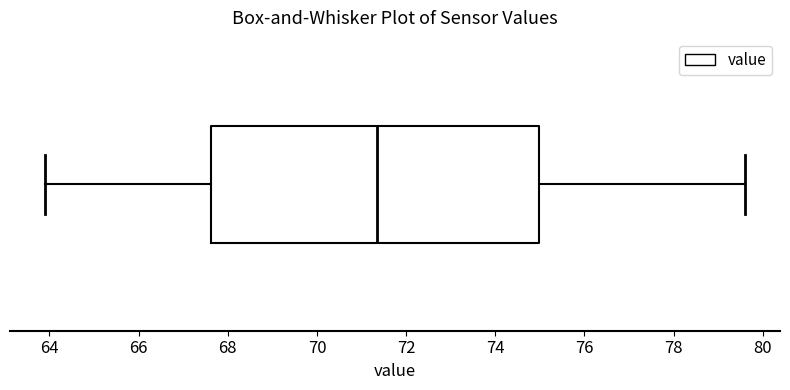

Read this box plot against the x-axis: the position of the median line, the range covered by the box, and the ends of both whiskers. The values are not printed on the chart, so give them approximately, as read against the axis.

median 71.4, box 67.6 to 75.0, whiskers 64.0 to 79.6